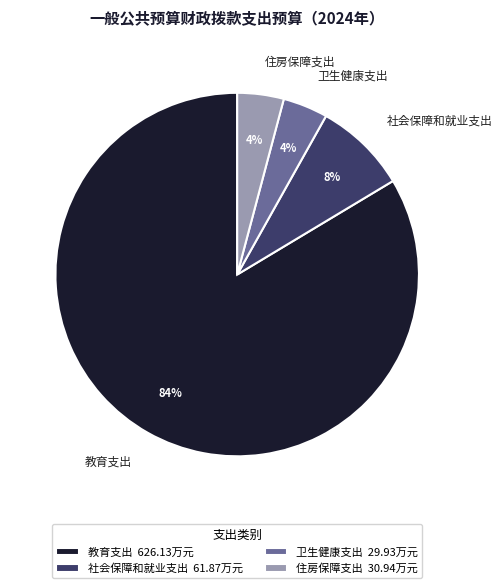

Which category has the biggest portion of the pie?

教育支出